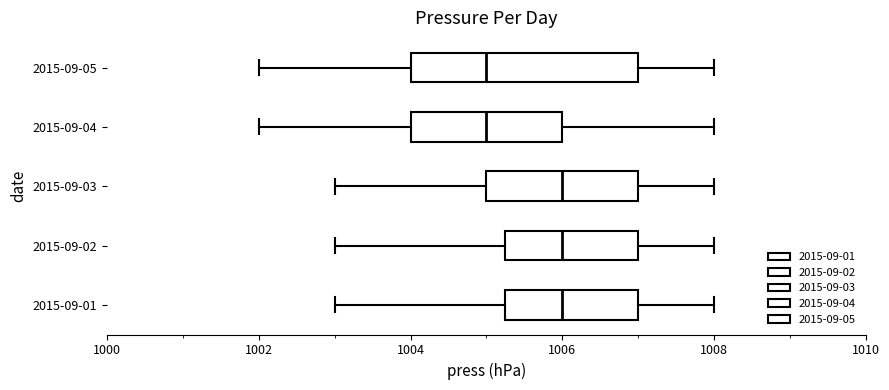

Where does the left whisker of the box for 2015-09-01 end on the x-axis? The values are not printed on the chart, so give them approximately, as read against the axis.

1003.0